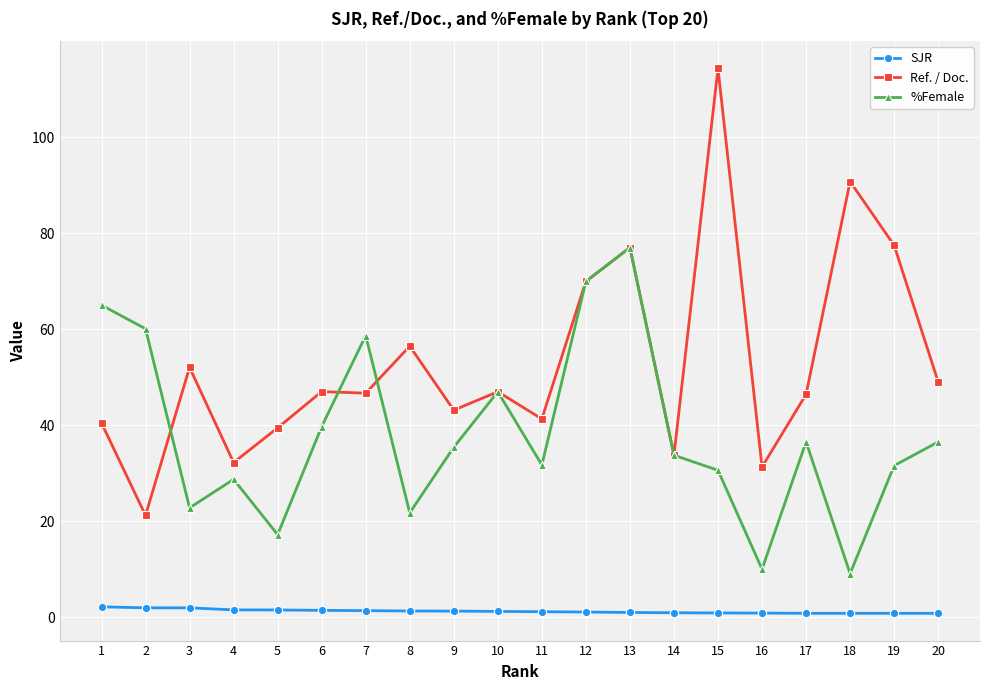

Which series has the largest total across all categories?

Ref. / Doc.